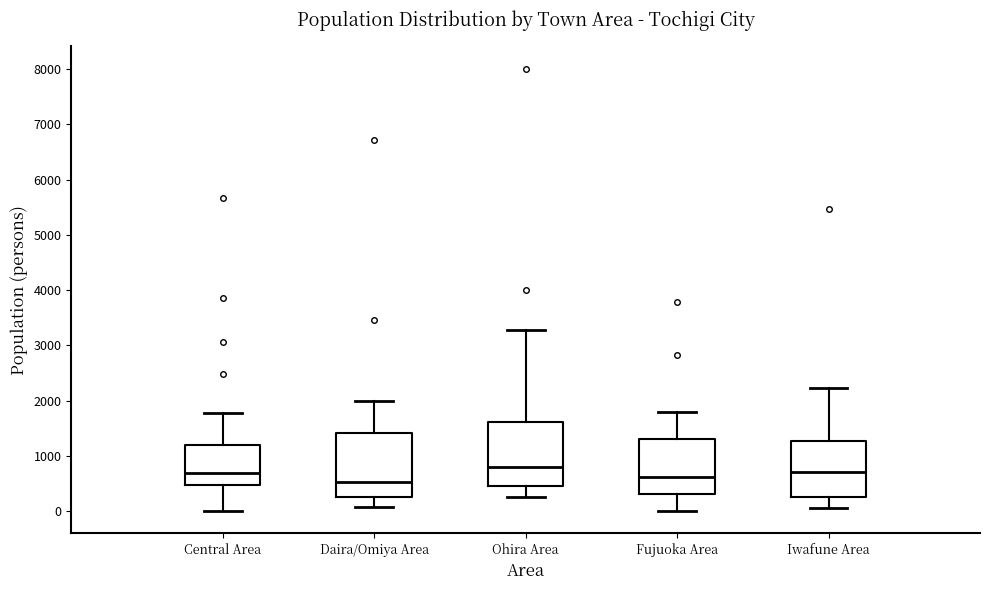

Reading left to right, read every box against the y-axis: the position of its median line, the range the box covers, and the ends of its whiskers. The values are not printed on the chart, so give them approximately, as read against the axis.

Central Area: median 700, box 500 to 1200, whiskers 0 to 1800
Daira/Omiya Area: median 500, box 300 to 1400, whiskers 100 to 2000
Ohira Area: median 800, box 500 to 1600, whiskers 300 to 3300
Fujuoka Area: median 600, box 300 to 1300, whiskers 0 to 1800
Iwafune Area: median 700, box 300 to 1300, whiskers 100 to 2200